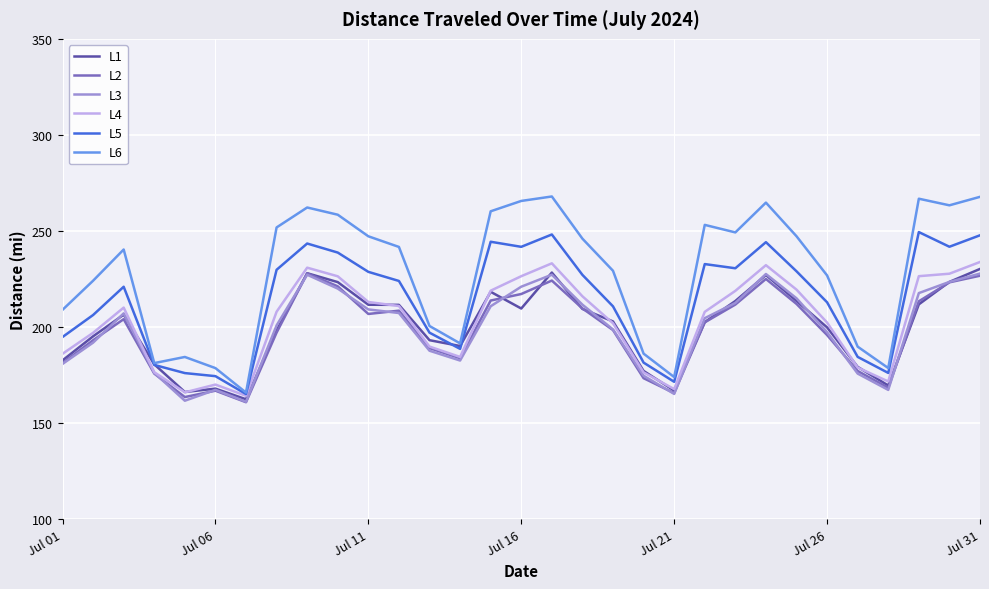

What is the lowest value of the L6 series?

165.9